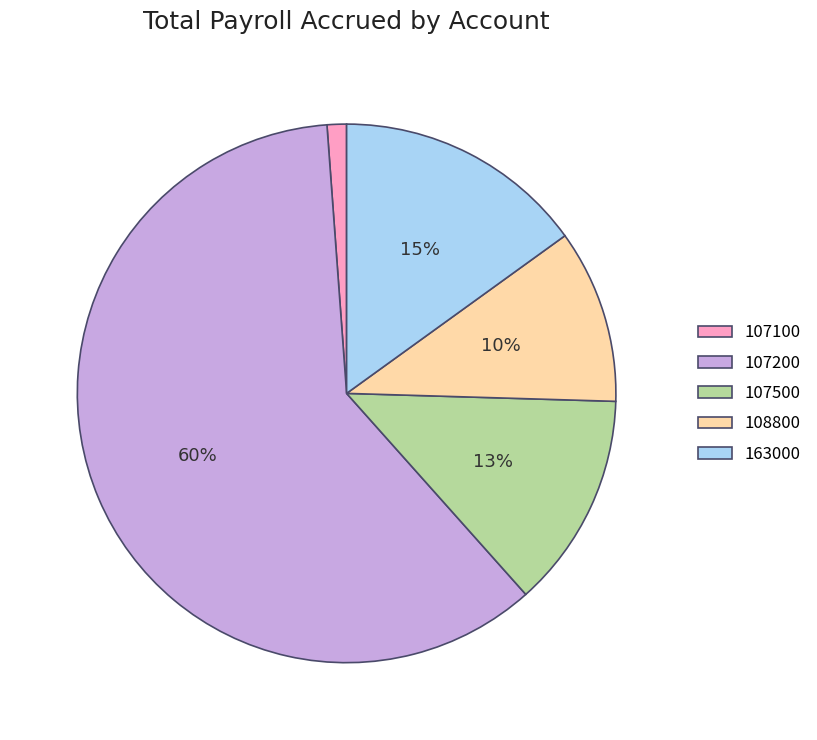

Is it true that 108800 is 18% of the pie?

False